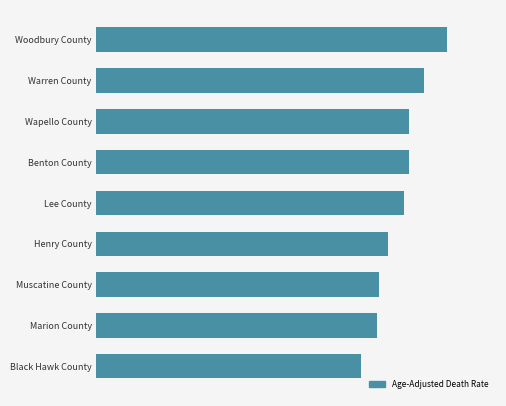

Are the bars grouped side by side (vs. stacked)?

No